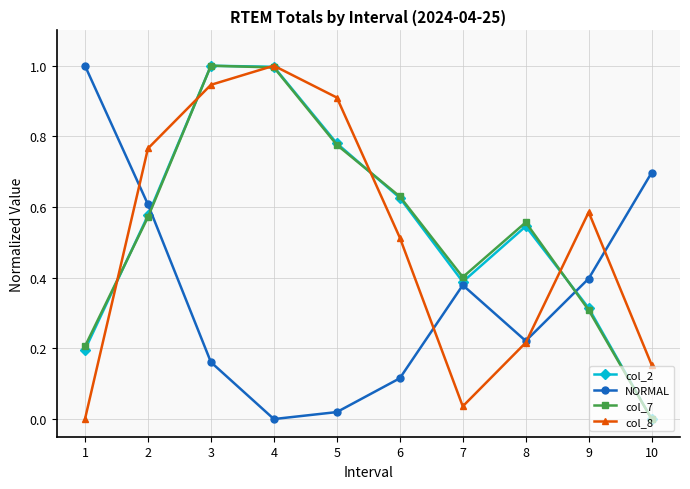

True or false: NORMAL has more than 1 points higher than both neighbors.

False